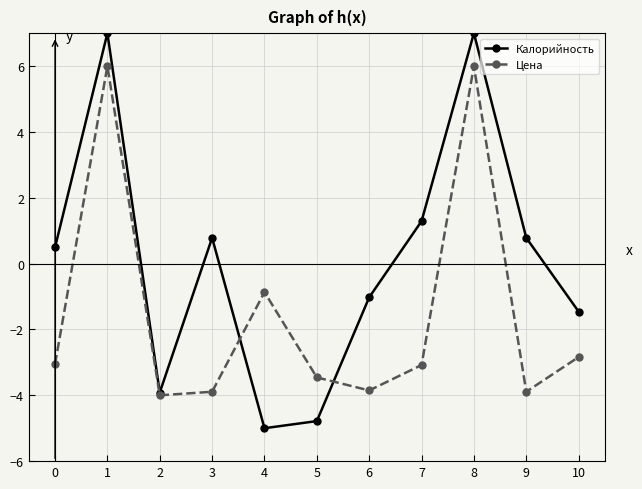

How many data points does each series have?

11